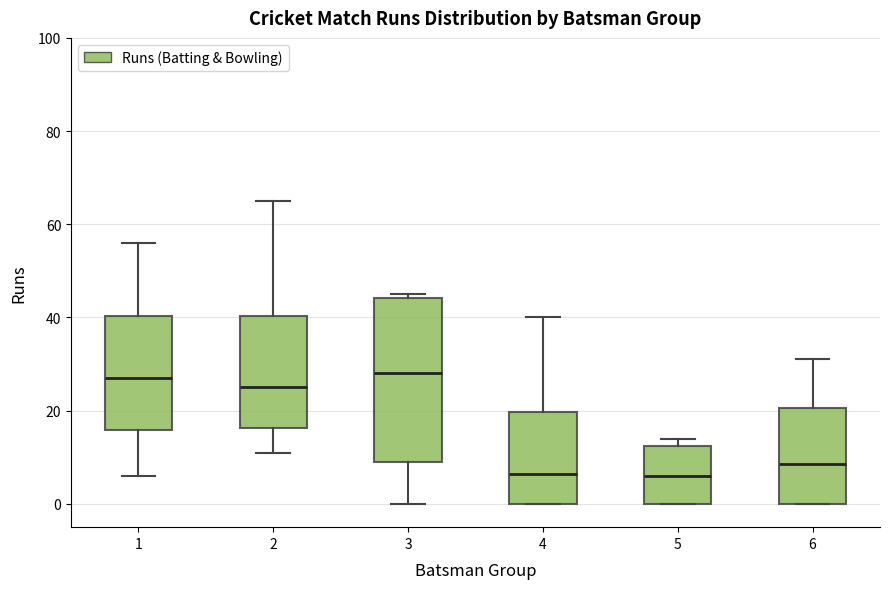

Where is the upper edge of the box at x = 6 on the y-axis? The values are not printed on the chart, so give them approximately, as read against the axis.

20